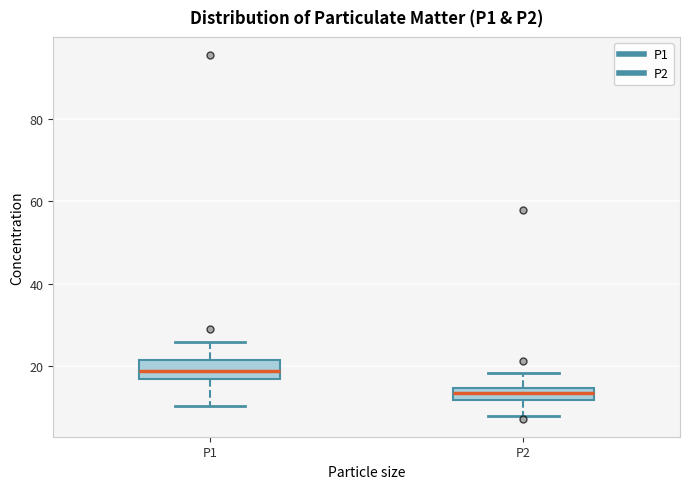

Where does the lower whisker of the box for P1 end on the y-axis? The values are not printed on the chart, so give them approximately, as read against the axis.

10